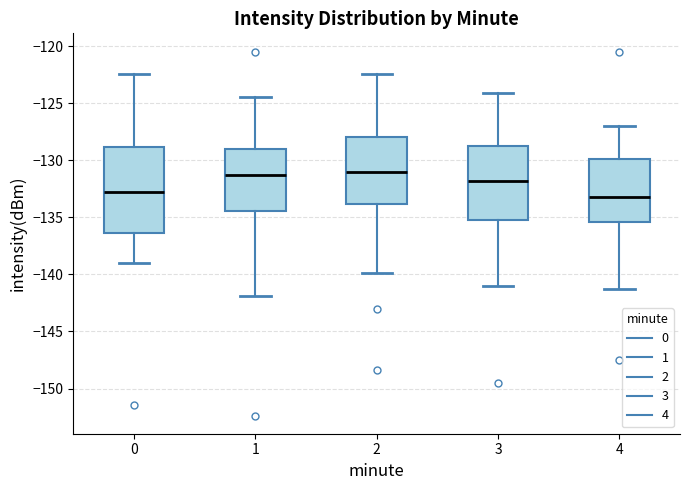

Reading left to right, transcribe this box plot: for each box, give where its median line is, the range the box spans, and where its two whiskers end, as read against the y-axis. The values are not printed on the chart, so give them approximately, as read against the axis.

0: median -132.5, box -136.5 to -129.0, whiskers -139.0 to -122.5
1: median -131.5, box -134.5 to -129.0, whiskers -142.0 to -124.5
2: median -131.0, box -134.0 to -128.0, whiskers -140.0 to -122.5
3: median -132.0, box -135.0 to -129.0, whiskers -141.0 to -124.0
4: median -133.0, box -135.5 to -130.0, whiskers -141.5 to -127.0